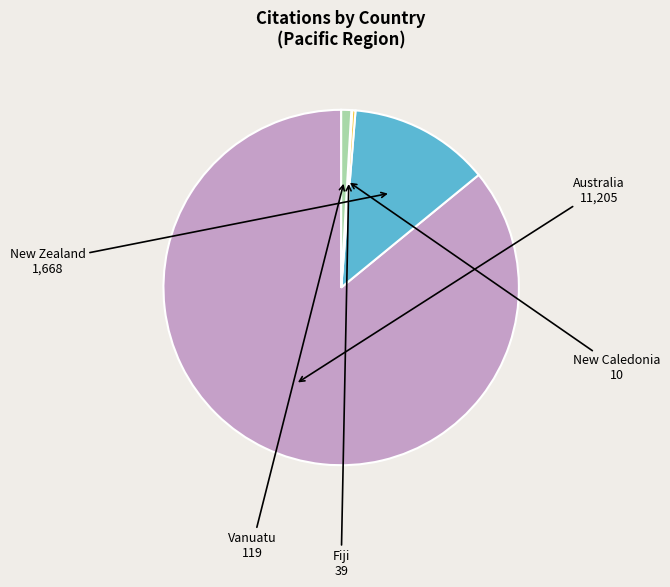

What is the majority slice?

Australia